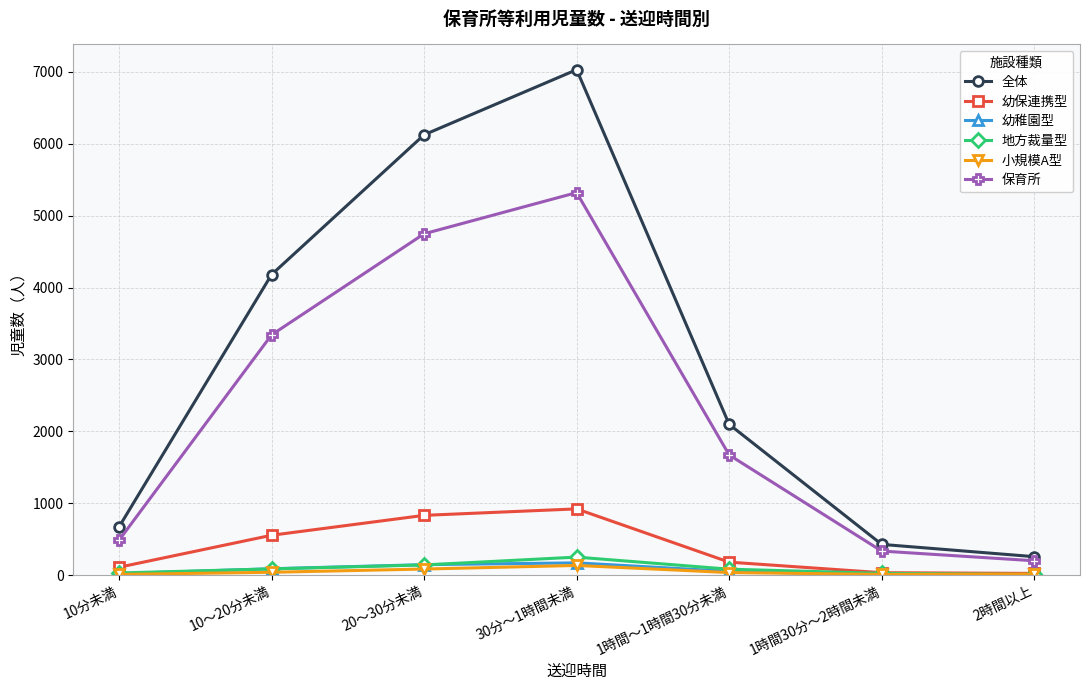

What value does the 地方裁量型 series have at 1時間30分～2時間未満, to the nearest 10?

20